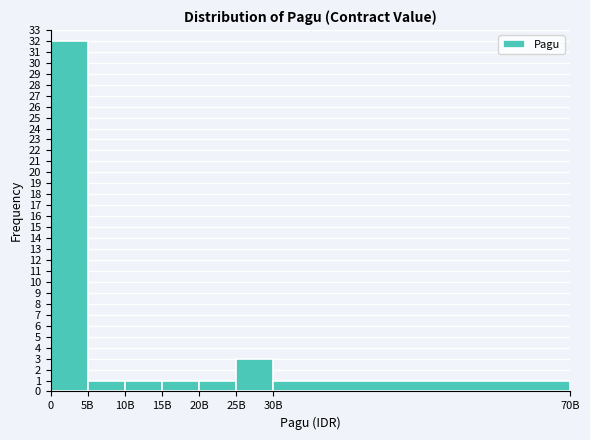

Reading left to right, list all the values displayed in this chart.

0=32	5B=1	10B=1	15B=1	20B=1	25B=3	30B=1